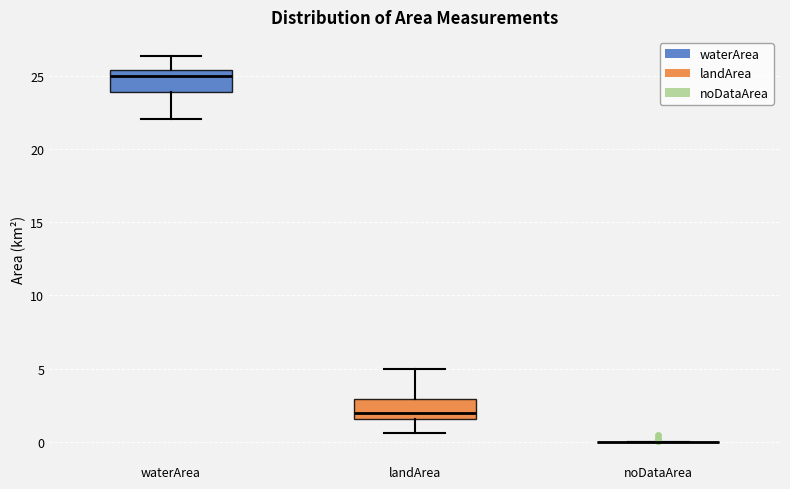

Reading left to right, read every box against the y-axis: the position of its median line, the range the box covers, and the ends of its whiskers. The values are not printed on the chart, so give them approximately, as read against the axis.

waterArea: median 25.0, box 24.0 to 25.5, whiskers 22.0 to 26.5
landArea: median 2.0, box 1.5 to 3.0, whiskers 0.5 to 5.0
noDataArea: box collapsed to a line at 0.0, whiskers 0.0 to 0.0